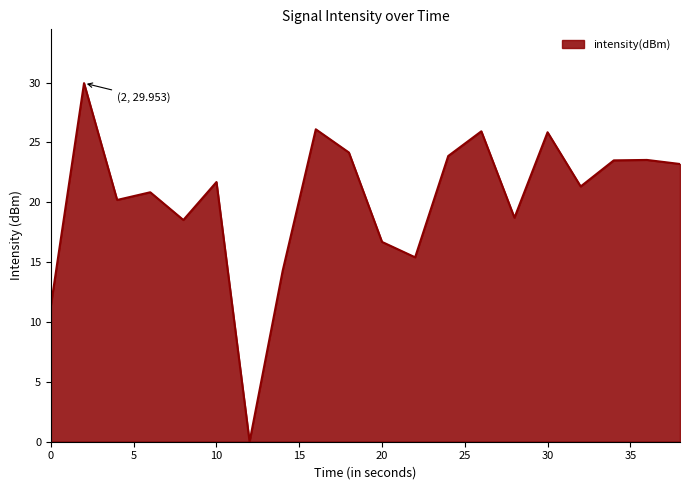

What is the greatest value displayed?

30.0